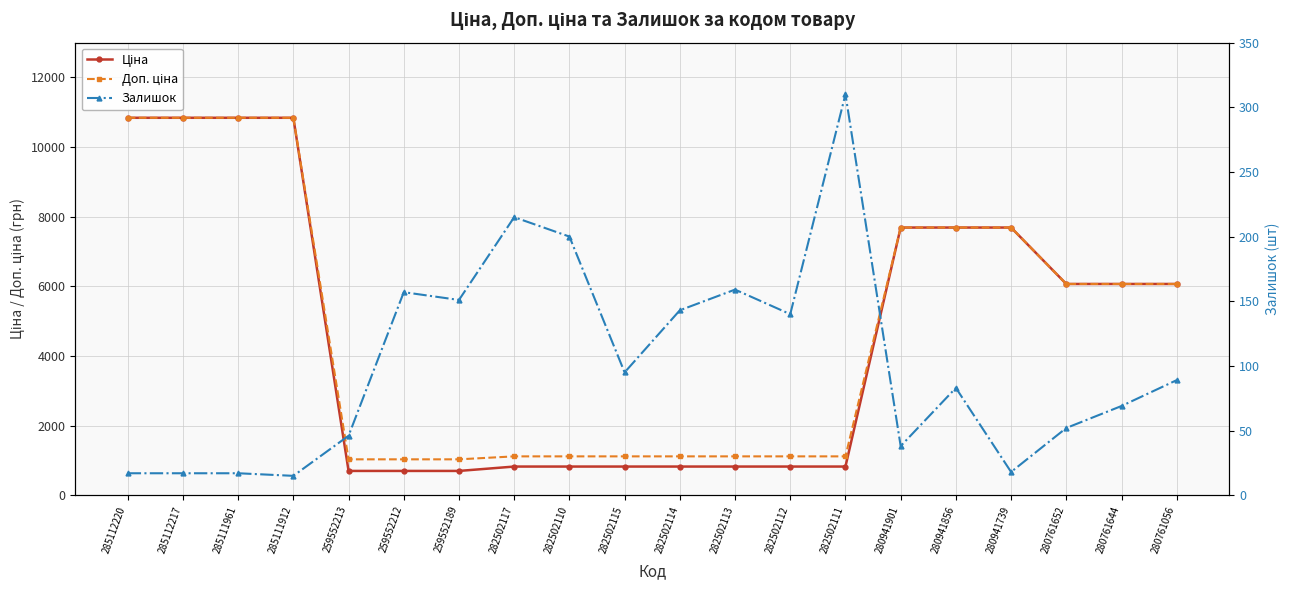

At which label does Ціна first exceed 6067?

285112220